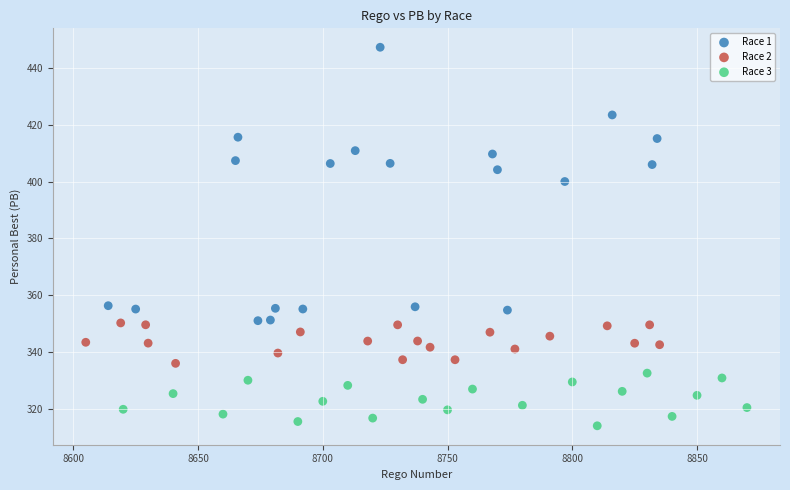

Which series contains the lowest Y value?

Race 3